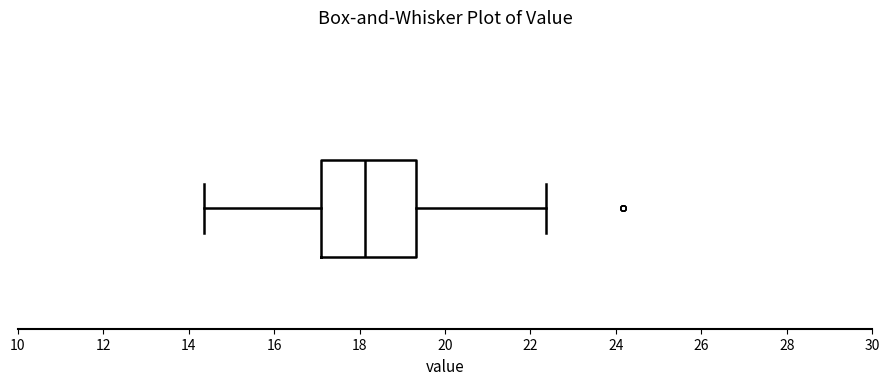

Read this box plot against the x-axis: the position of the median line, the range covered by the box, and the ends of both whiskers. The values are not printed on the chart, so give them approximately, as read against the axis.

median 18.2, box 17.2 to 19.4, whiskers 14.4 to 22.4